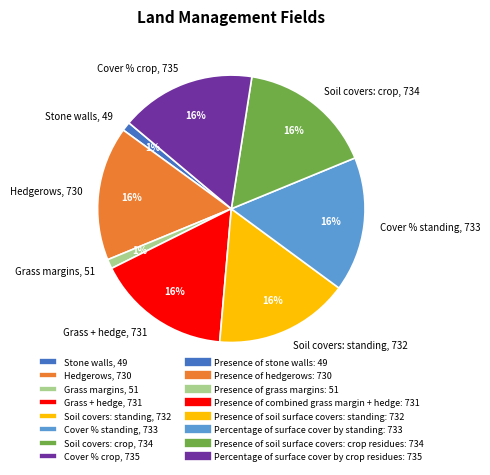

Does any single category account for the majority?

No